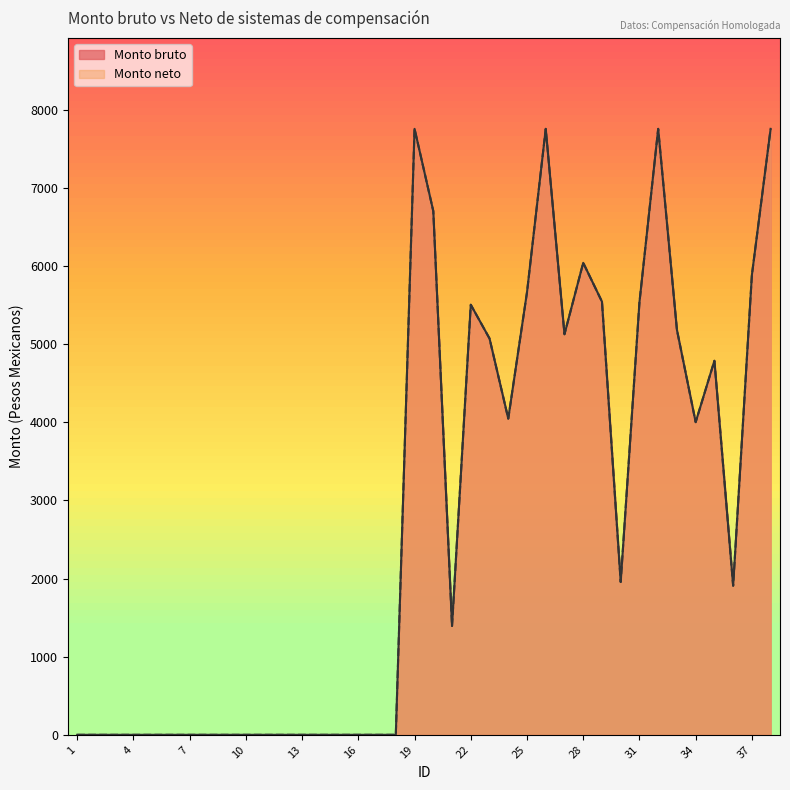

True or false: Monto bruto has a value of 2352.7 at 20.

False